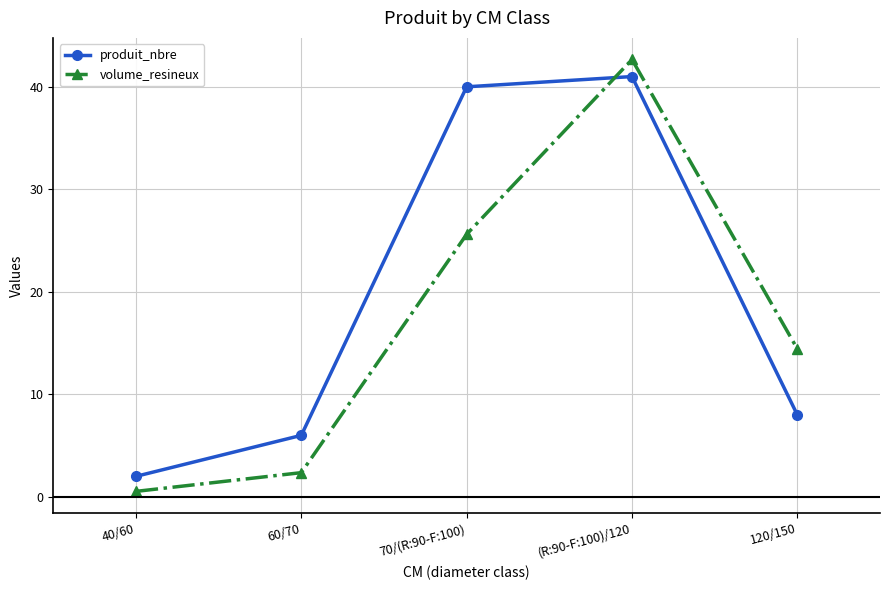

At which label does volume_resineux first exceed 14?

70/(R:90-F:100)